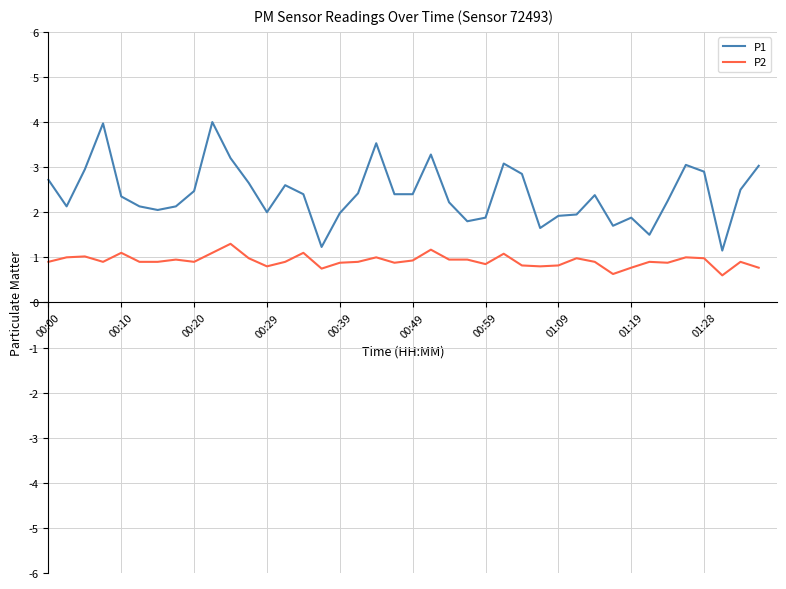

Which series has the largest total across all categories?

P1